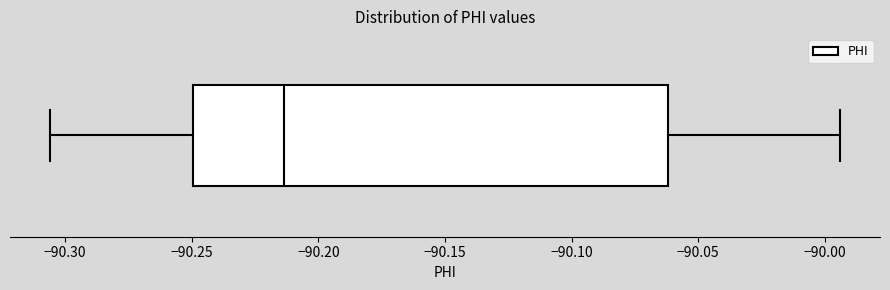

Transcribe this box plot: give where the median line is, the range the box spans, and where the two whiskers end, as read against the x-axis. The values are not printed on the chart, so give them approximately, as read against the axis.

median -90.215, box -90.250 to -90.060, whiskers -90.305 to -89.995